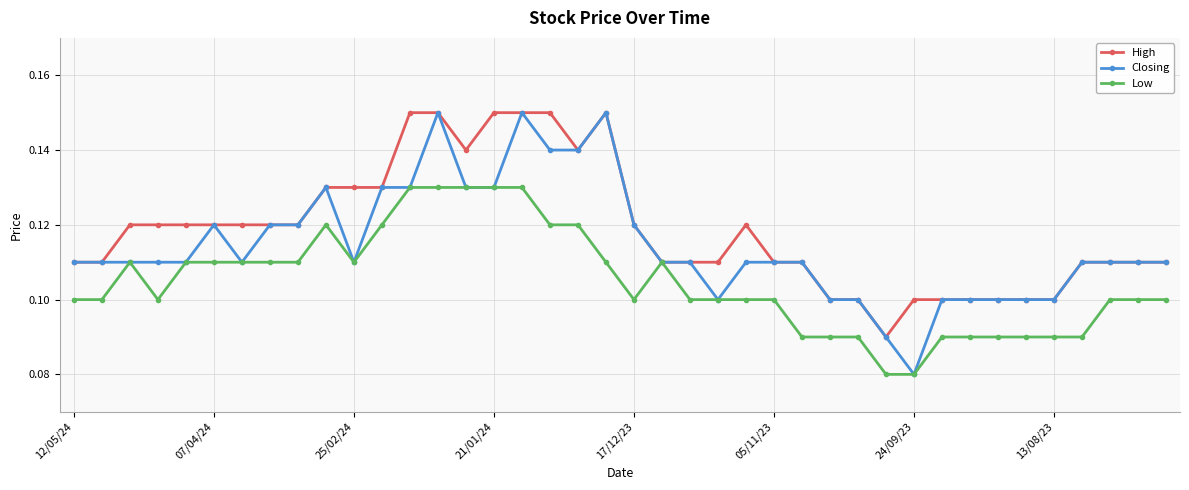

Which series has the largest total across all categories?

High